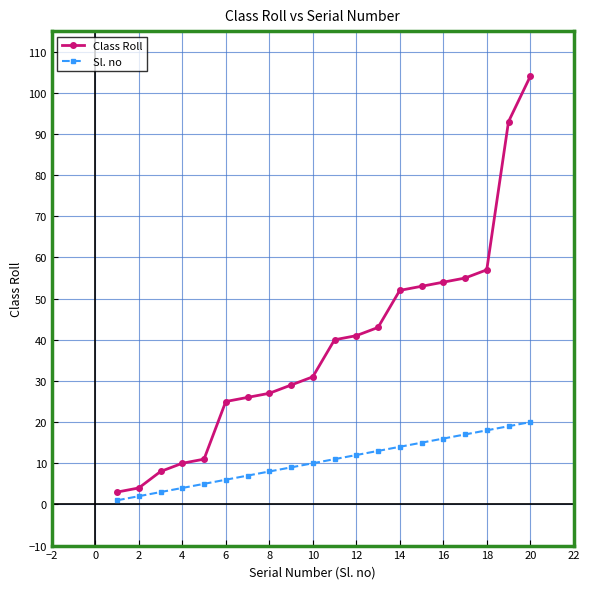

Which series has the widest spread of values?

Class Roll